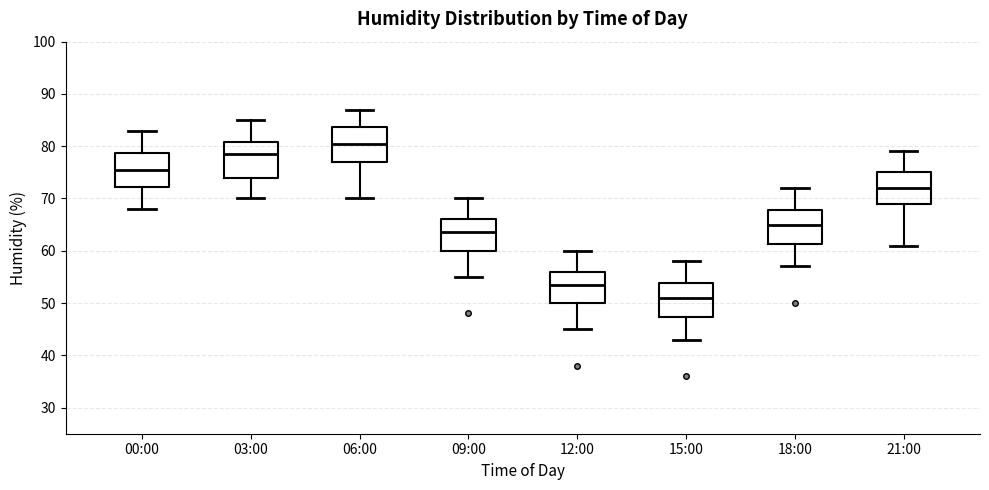

Where is the lower edge of the box for 21:00 on the y-axis? The values are not printed on the chart, so give them approximately, as read against the axis.

69